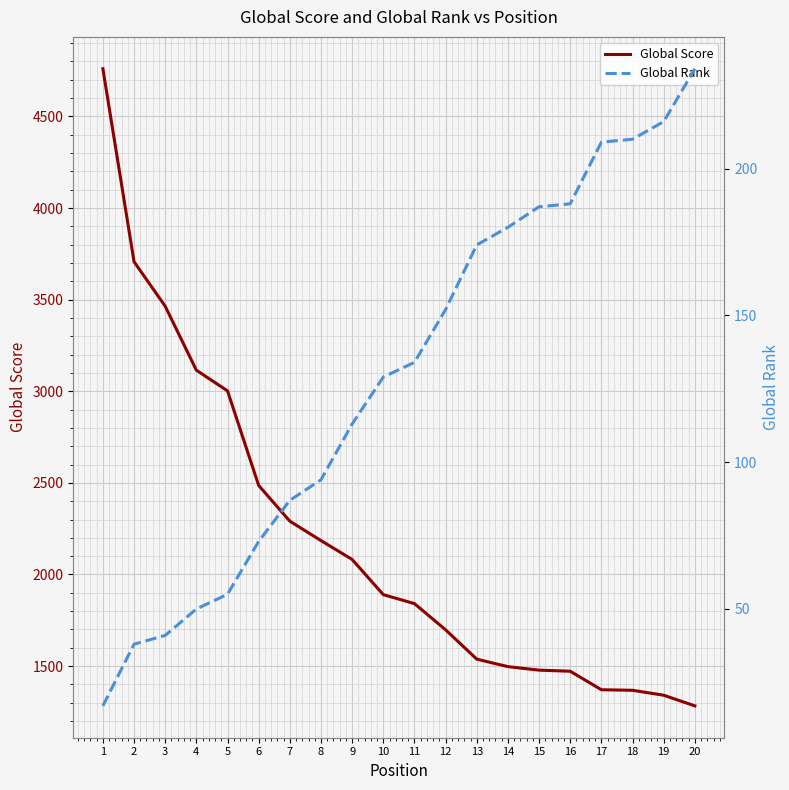

What is the total value across all series at 17?

1580